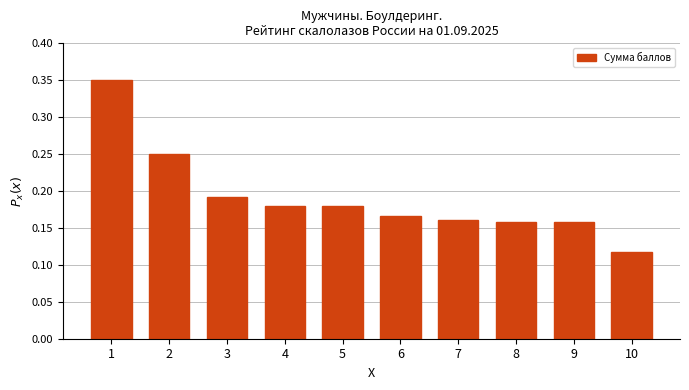

Count the values in the range 0 to 1.

10